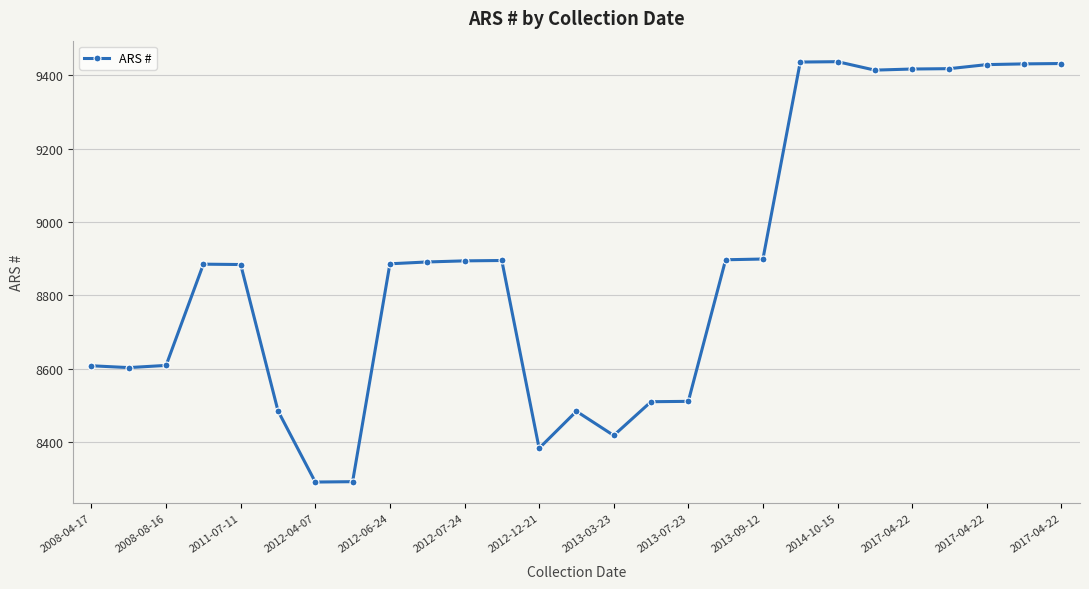

What is the sum of all values?

239739